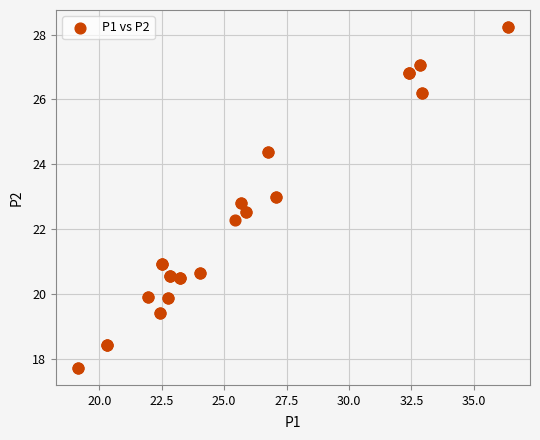

What Y value in the scatter plot is closest to 22?

22.3